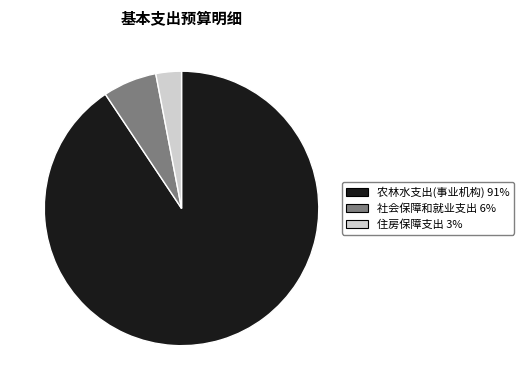

True or false: 住房保障支出 accounts for 16% of the total.

False